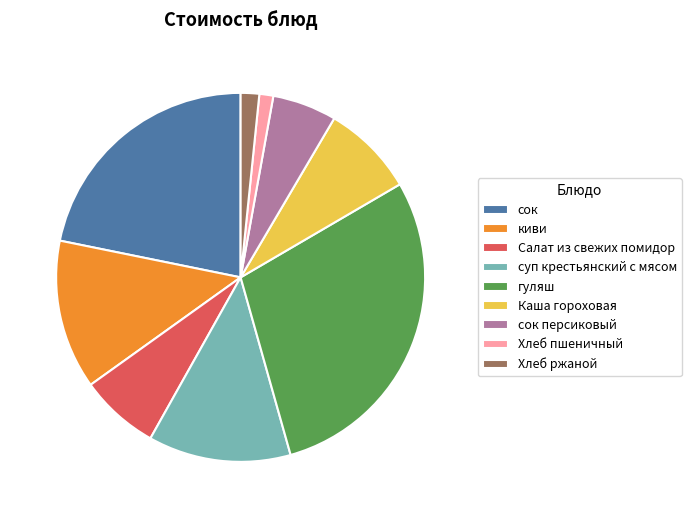

True or false: Салат из свежих помидор accounts for 1% of the total.

False